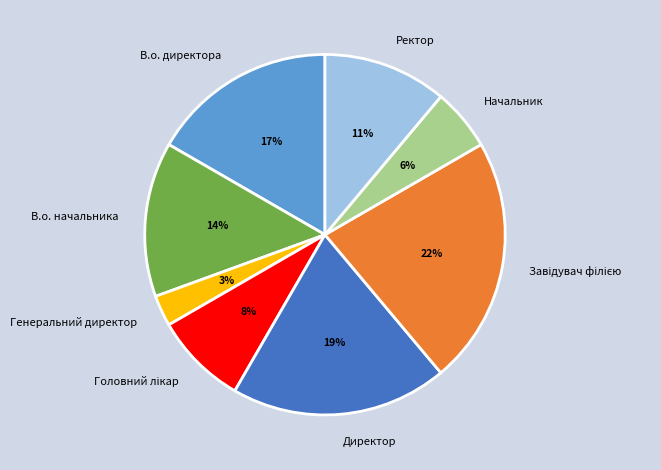

Between В.о. директора and Начальник, which is larger?

В.о. директора